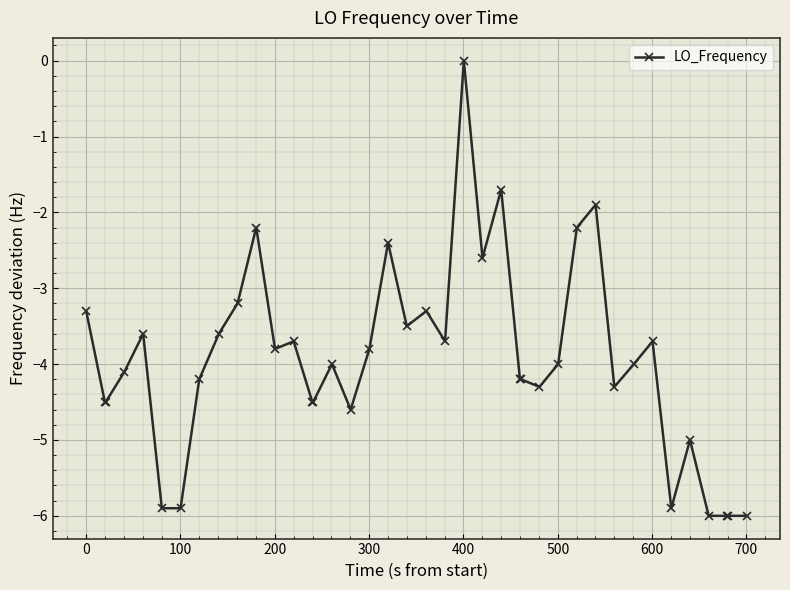

True or false: there are more than 0 points higher than both neighbors.

True